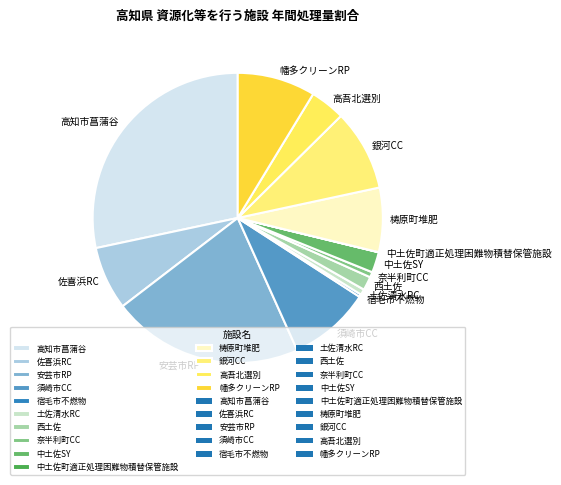

Is there any slice that represents more than half of the pie?

No